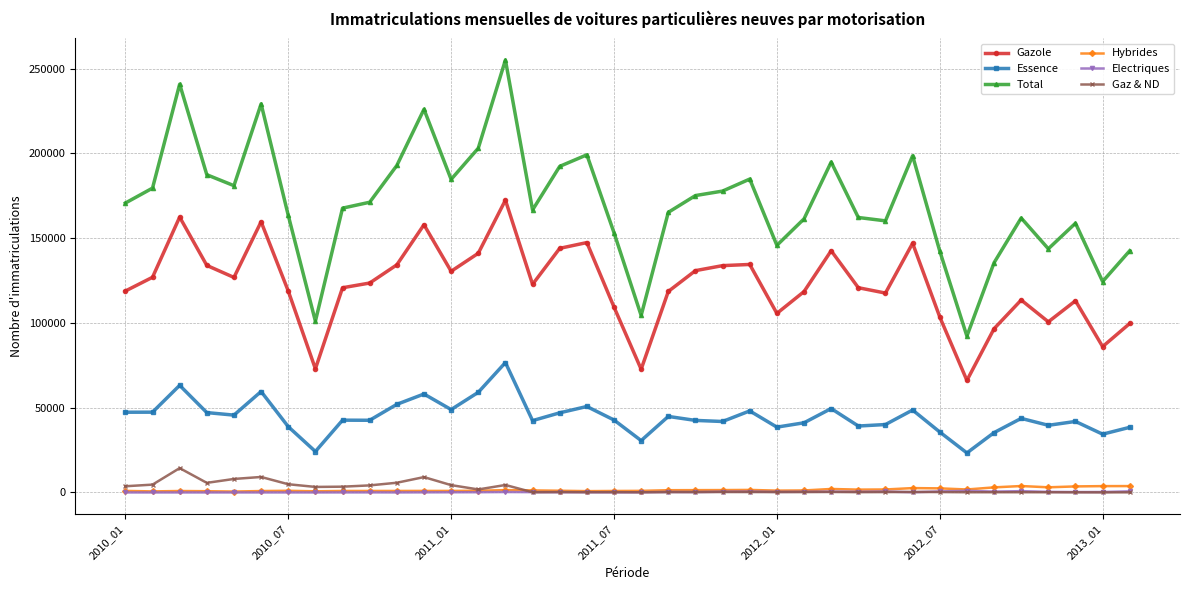

Which series has the largest range (max minus min)?

Total